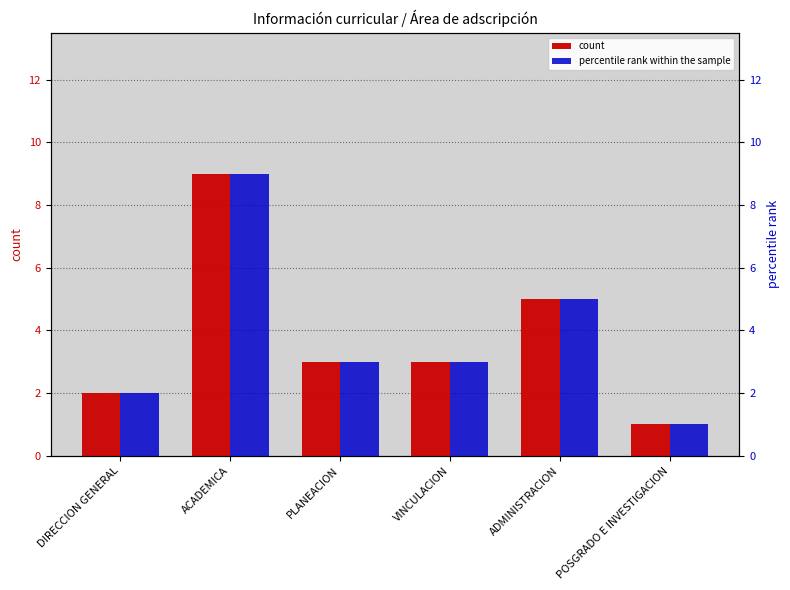

What is the label of the 1st bar from the left?

DIRECCION GENERAL